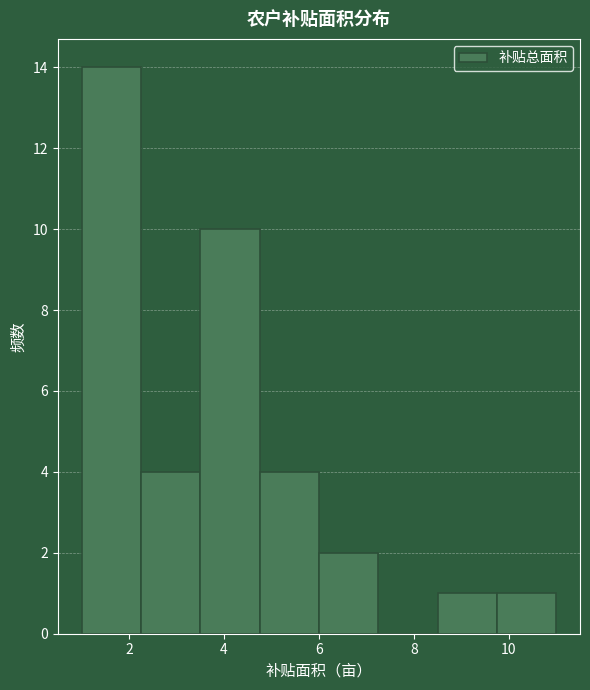

Reading left to right, transcribe this chart: for each bar, give the range it covers on the x-axis and its height. Neither the bar edges nor the heights are printed on the chart, so give them approximately, as read against the axes.

1.00 to 2.25: 14
2.25 to 3.50: 4
3.50 to 4.75: 10
4.75 to 6.00: 4
6.00 to 7.25: 2
7.25 to 8.50: 0
8.50 to 9.75: 1
9.75 to 11.00: 1